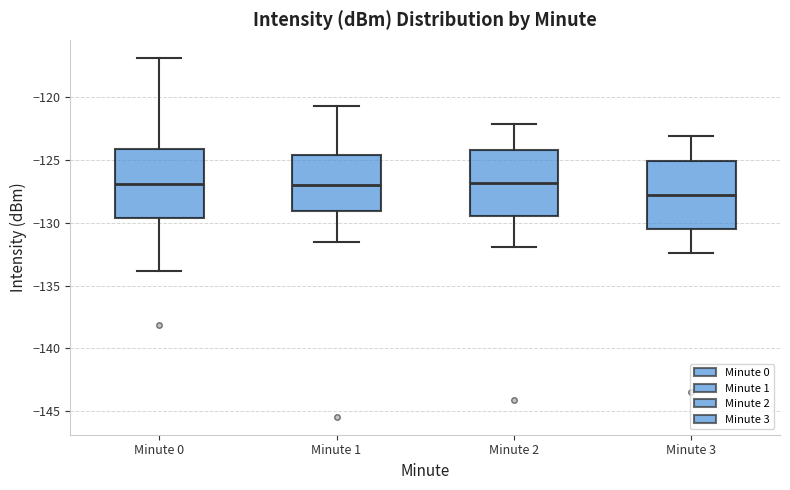

Where is the lower edge of the box for Minute 2 on the y-axis? The values are not printed on the chart, so give them approximately, as read against the axis.

-129.5